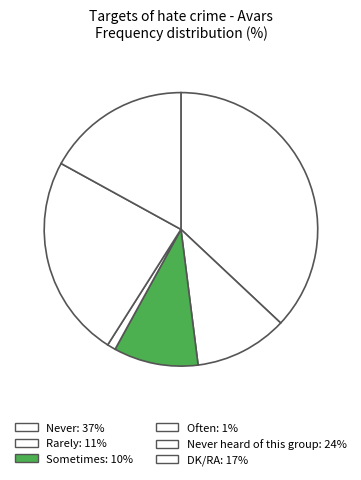

How many segments does this pie chart have?

6